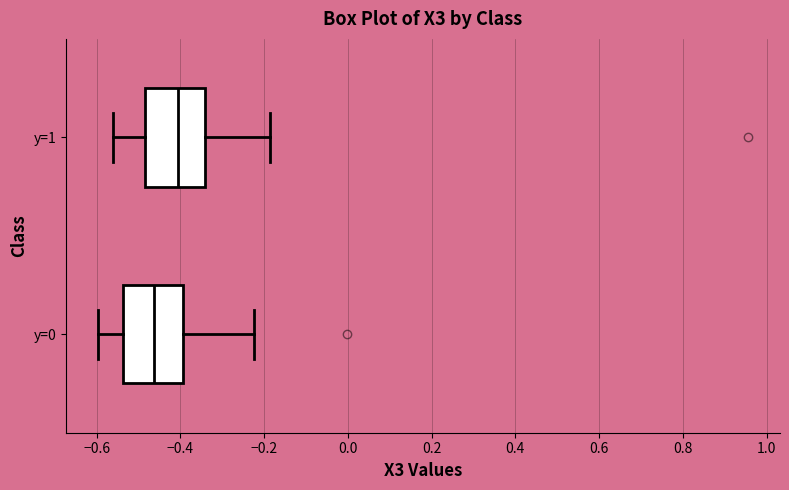

Where is the left edge of the box for y=0 on the x-axis? The values are not printed on the chart, so give them approximately, as read against the axis.

-0.54